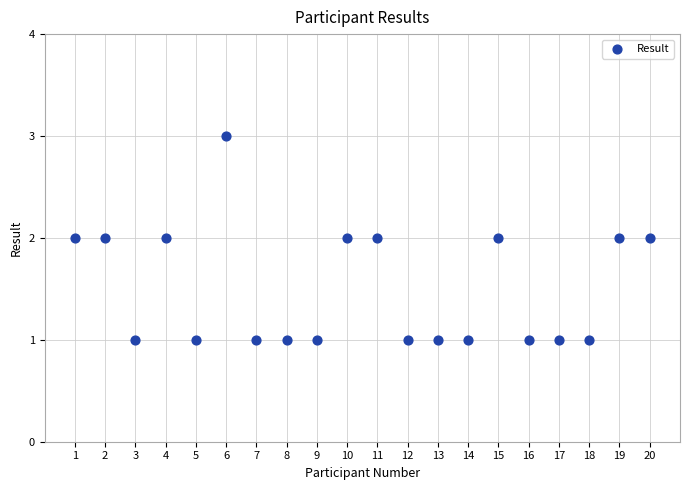

What is the range of X values (max minus min)?

19